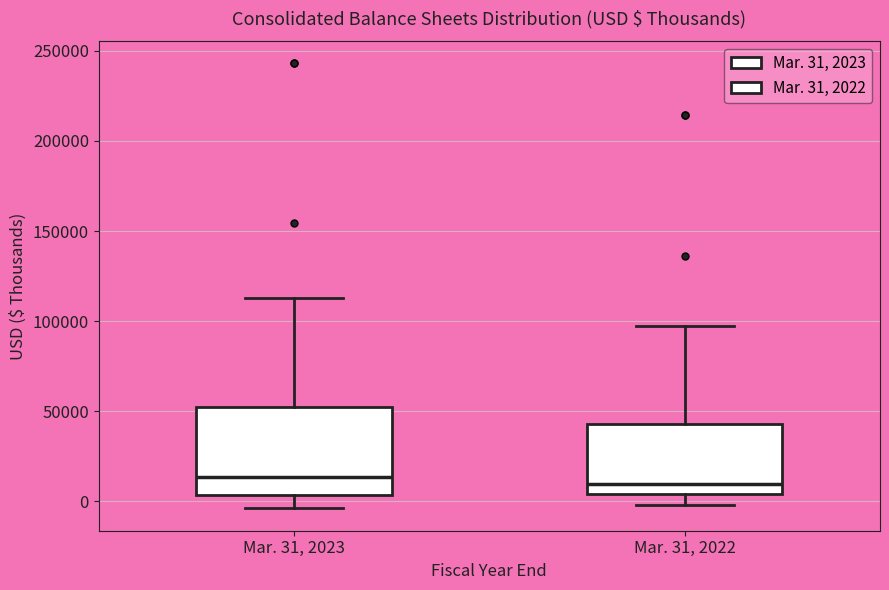

Reading left to right, read every box against the y-axis: the position of its median line, the range the box covers, and the ends of its whiskers. The values are not printed on the chart, so give them approximately, as read against the axis.

Mar. 31, 2023: median 15000, box 5000 to 50000, whiskers -5000 to 115000
Mar. 31, 2022: median 10000, box 5000 to 45000, whiskers 0 to 95000